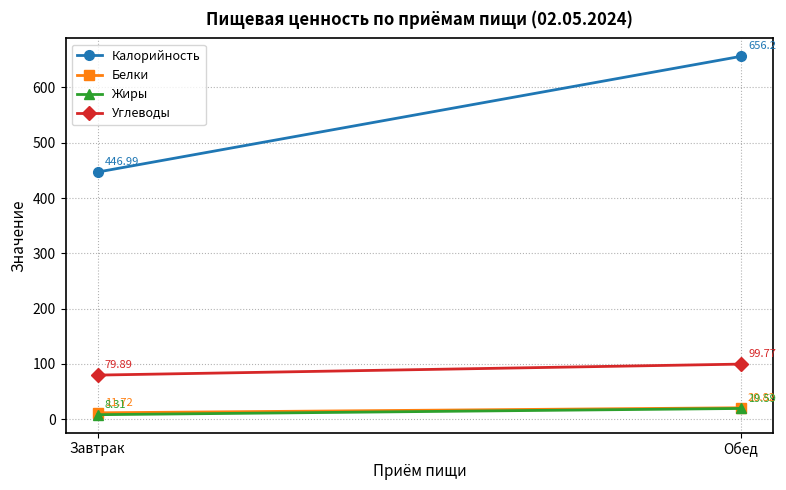

Between Обед and Завтрак, which is larger?

Обед